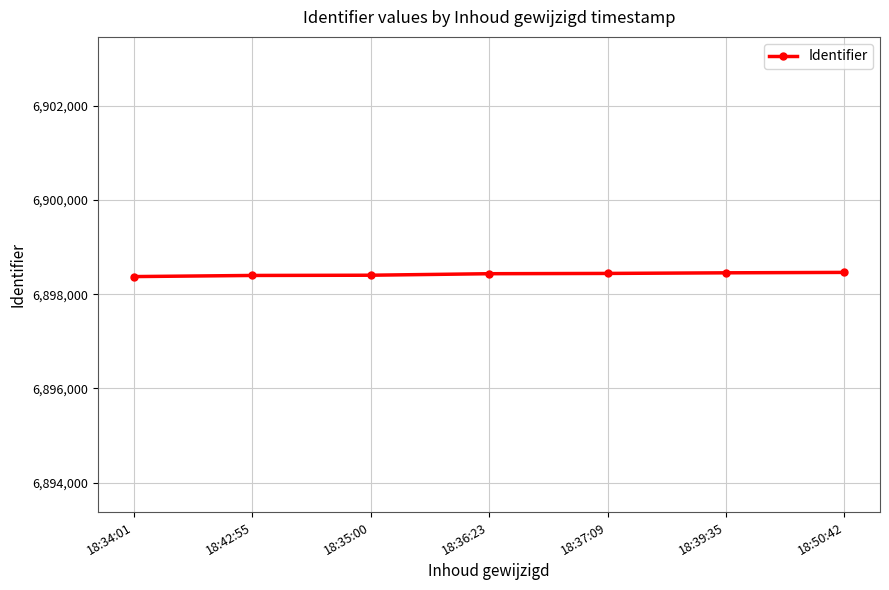

What is the change in value from 18:36:23 to 18:37:09?

+6